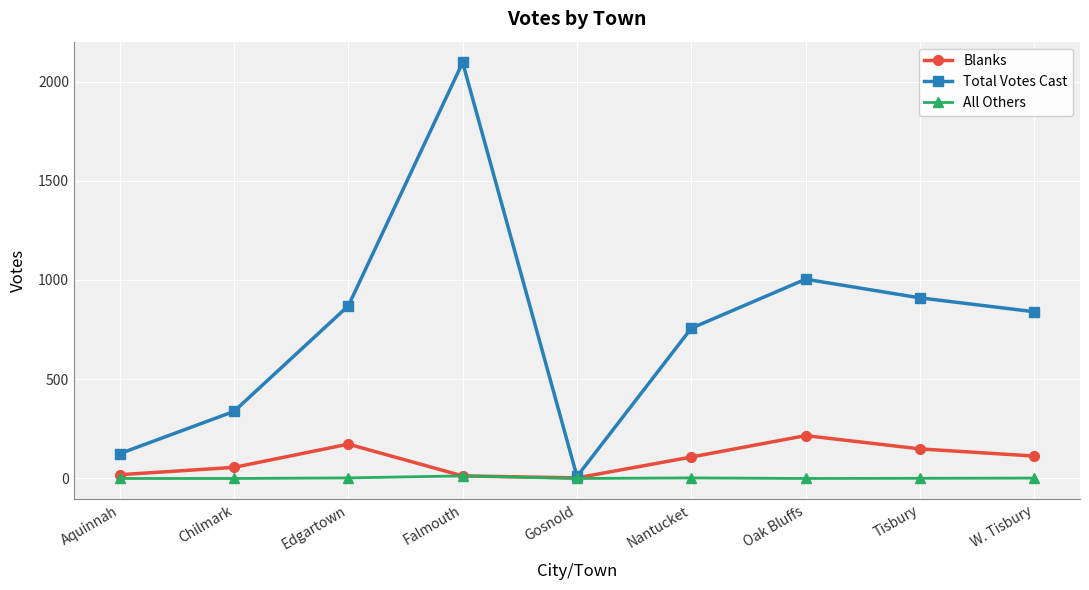

Between Edgartown and Nantucket, which series saw the biggest shift?

Total Votes Cast